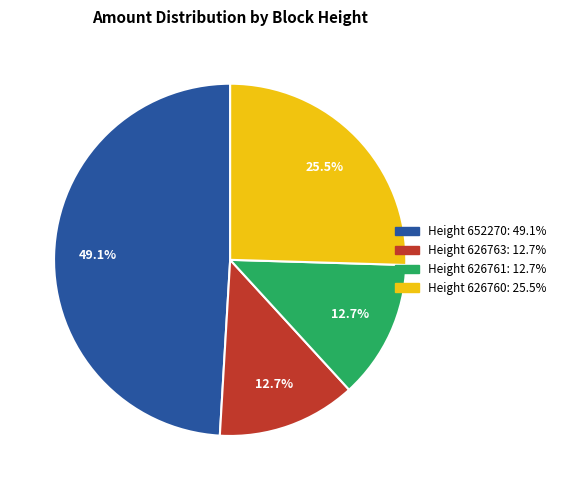

Is there a majority slice in this chart?

No